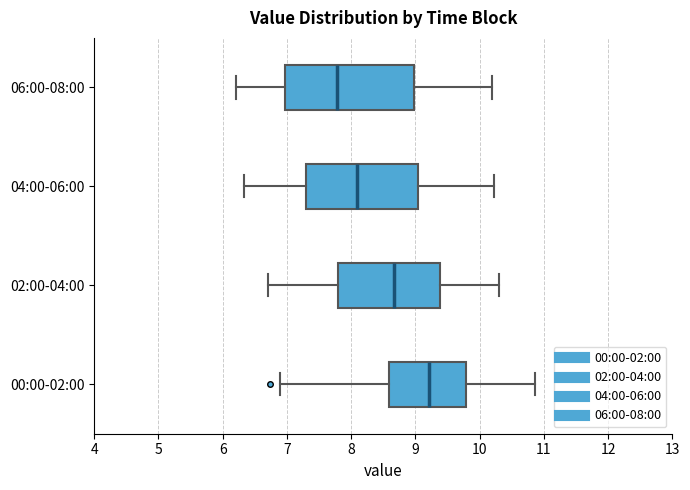

Where does the right whisker of the box for 00:00-02:00 end on the x-axis? The values are not printed on the chart, so give them approximately, as read against the axis.

10.9